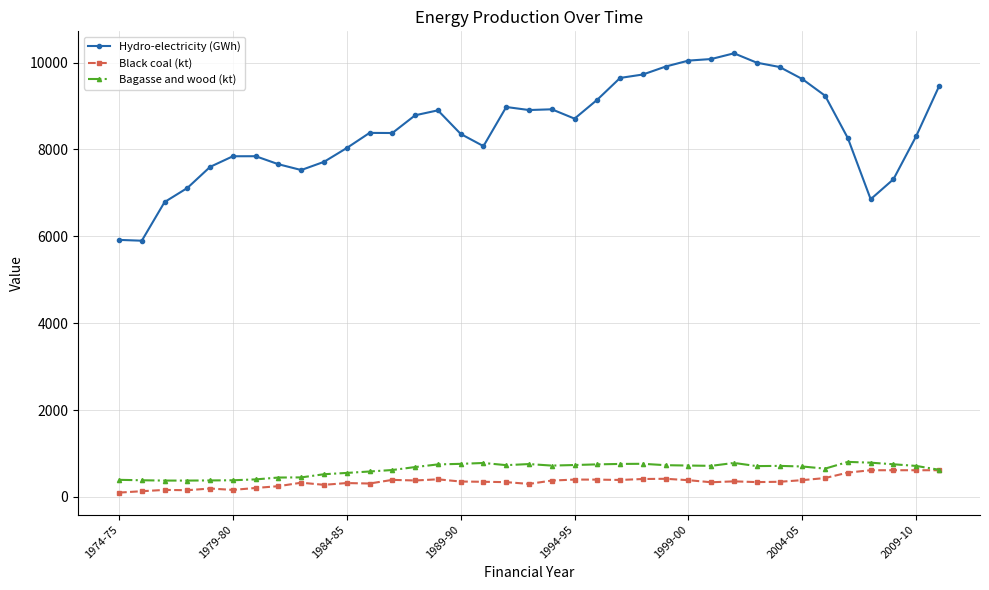

Which series has the largest total across all categories?

Hydro-electricity (GWh)